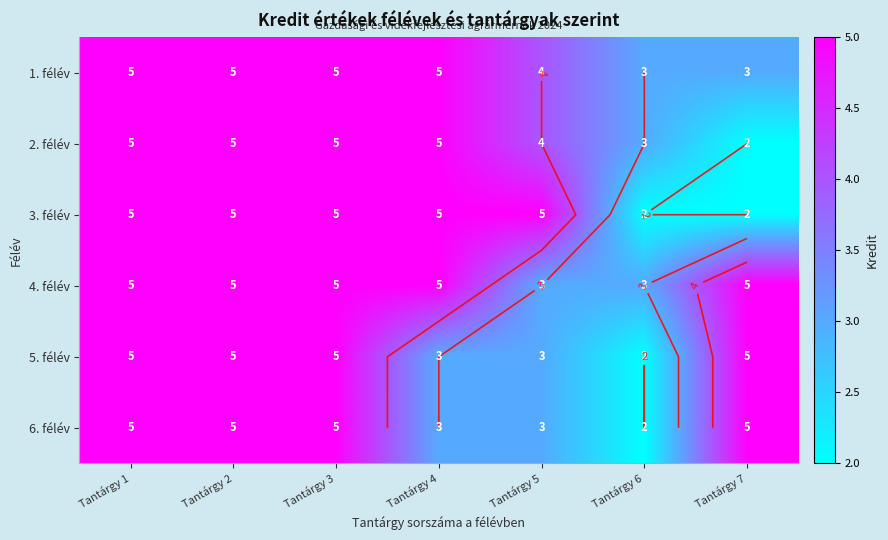

What is the difference between the maximum and minimum values in the 2. félév series?

3